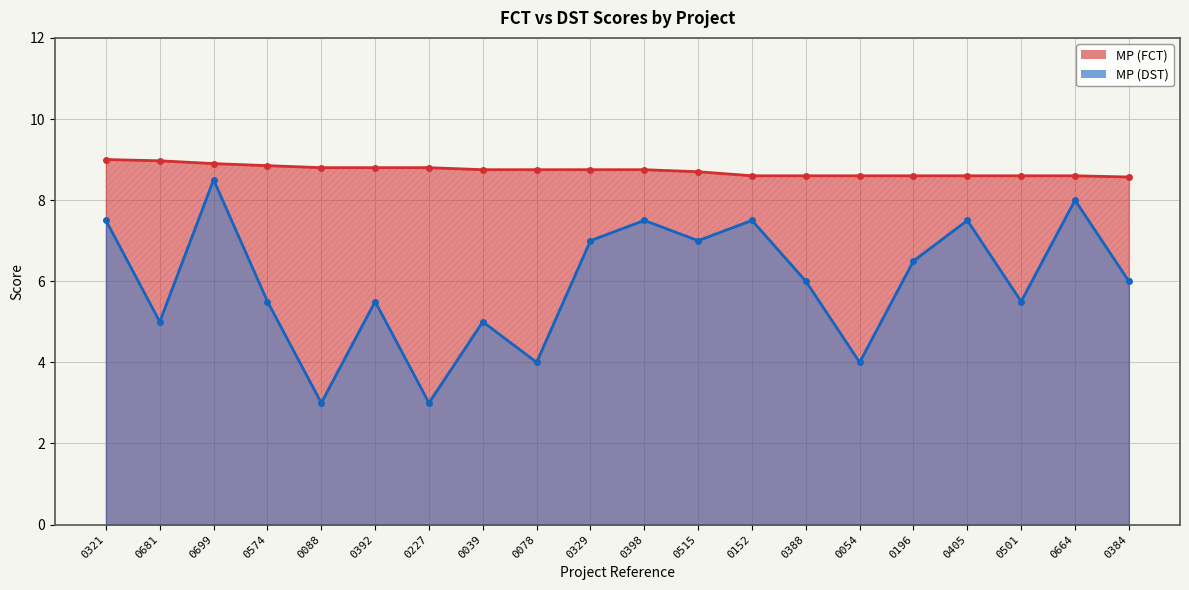

Where is MP (DST) nearest to the value 5?

0681